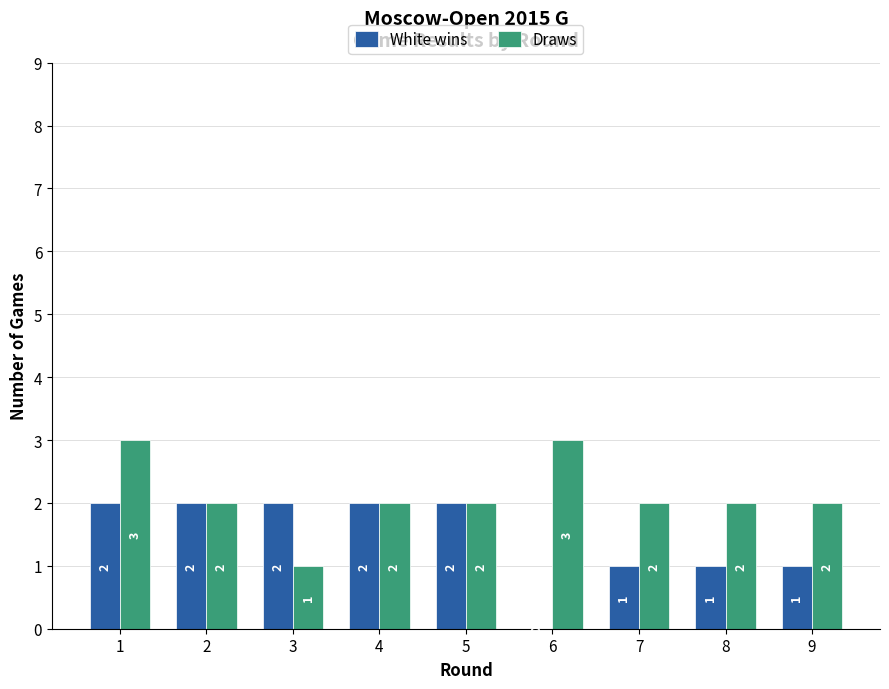

The value of White wins at 1 is 2. True or false?

True